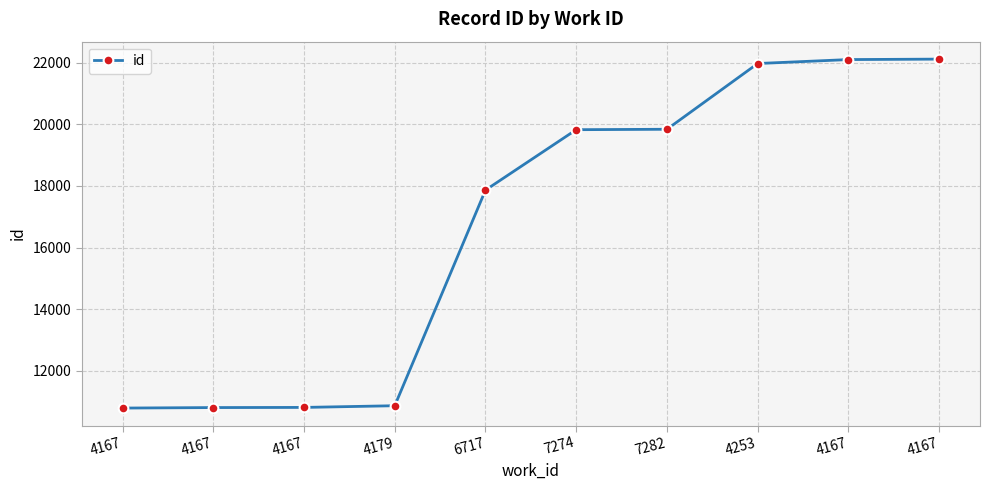

What is the change in value from 7282 to 4167?

+2276